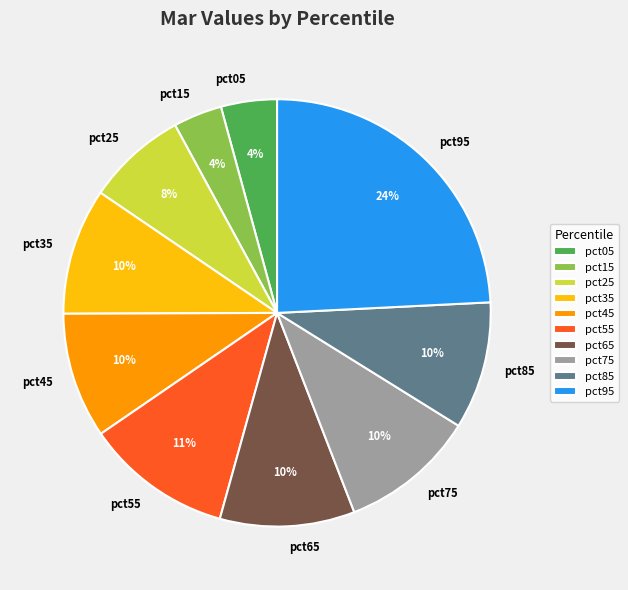

What is the largest slice in the pie chart?

pct95